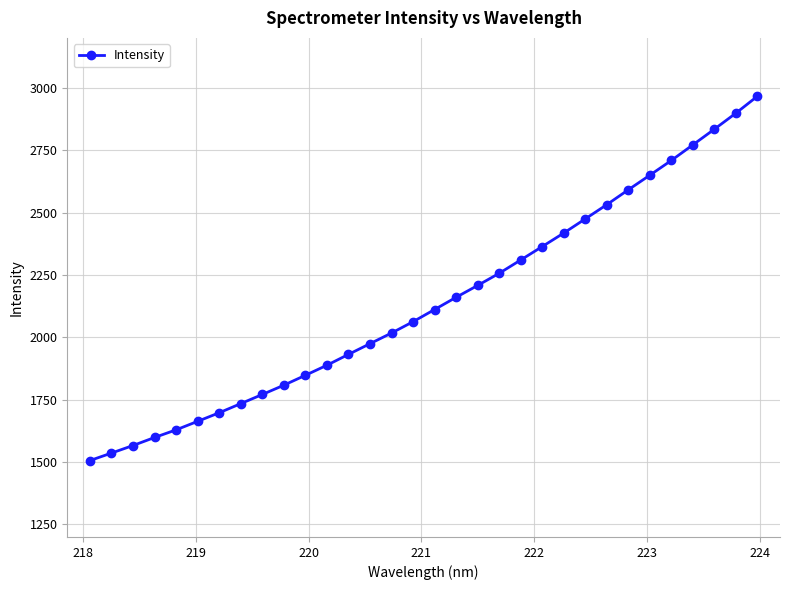

What is the value of the 19th point from the left?

2208.0